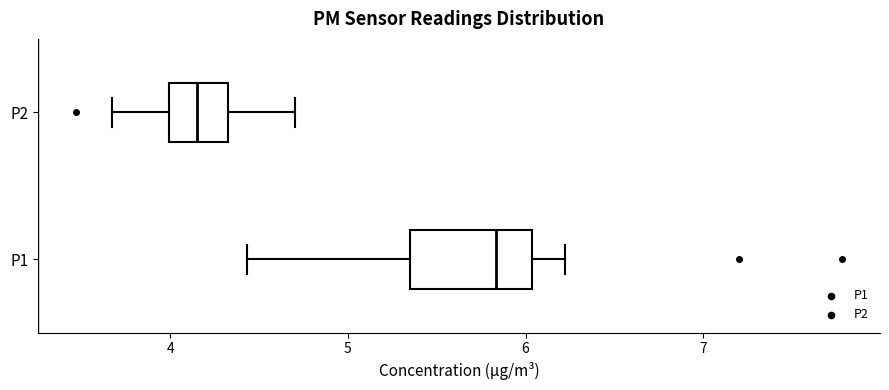

Which box is the widest, from its left edge to its right edge?

P1